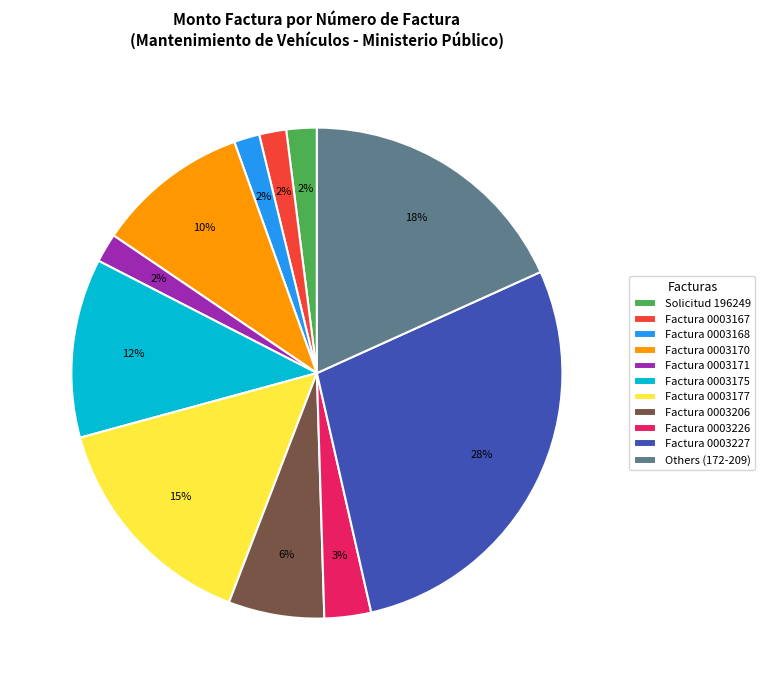

How many segments does this pie chart have?

11